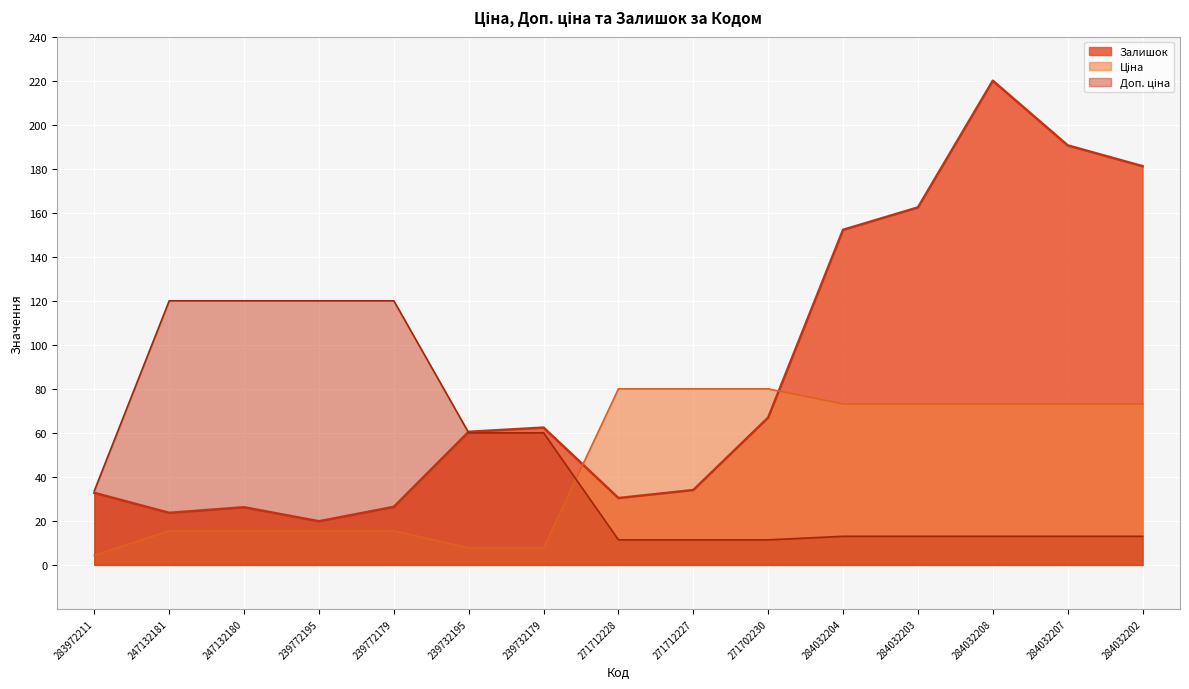

Is it true that Залишок equals 210.2 at 284032204?

False